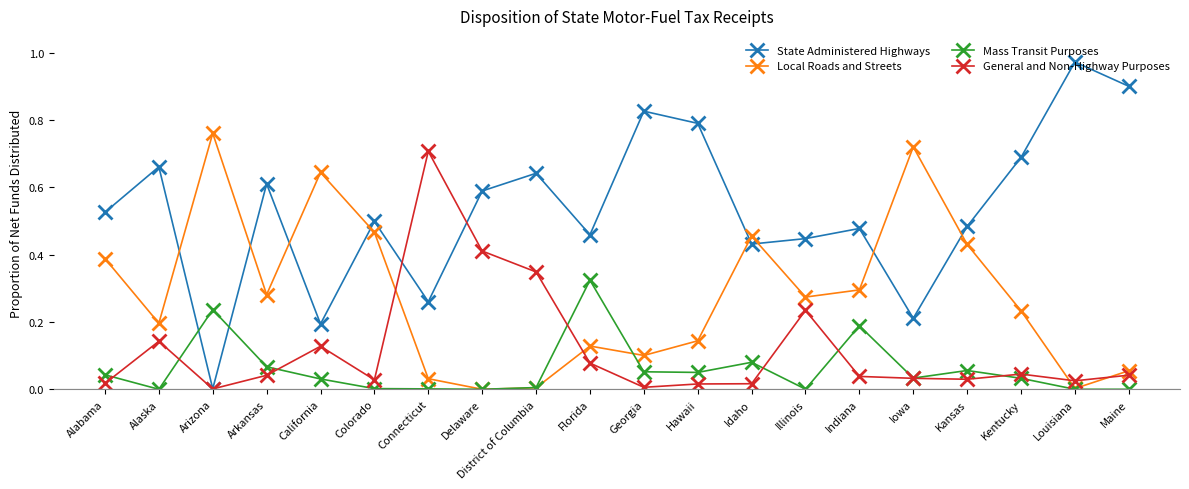

Rank the series by their maximum value, from lowest to highest.

Mass Transit Purposes, General and Non-Highway Purposes, Local Roads and Streets, State Administered Highways